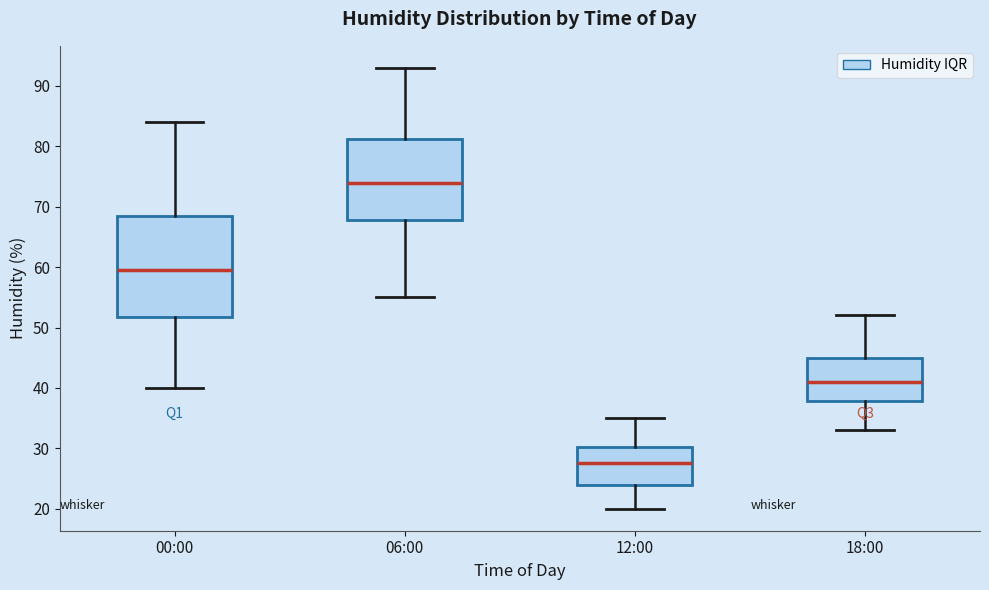

Reading left to right, transcribe this box plot: for each box, give where its median line is, the range the box spans, and where its two whiskers end, as read against the y-axis. The values are not printed on the chart, so give them approximately, as read against the axis.

00:00: median 60, box 52 to 69, whiskers 40 to 84
06:00: median 74, box 68 to 81, whiskers 55 to 93
12:00: median 28, box 24 to 30, whiskers 20 to 35
18:00: median 41, box 38 to 45, whiskers 33 to 52